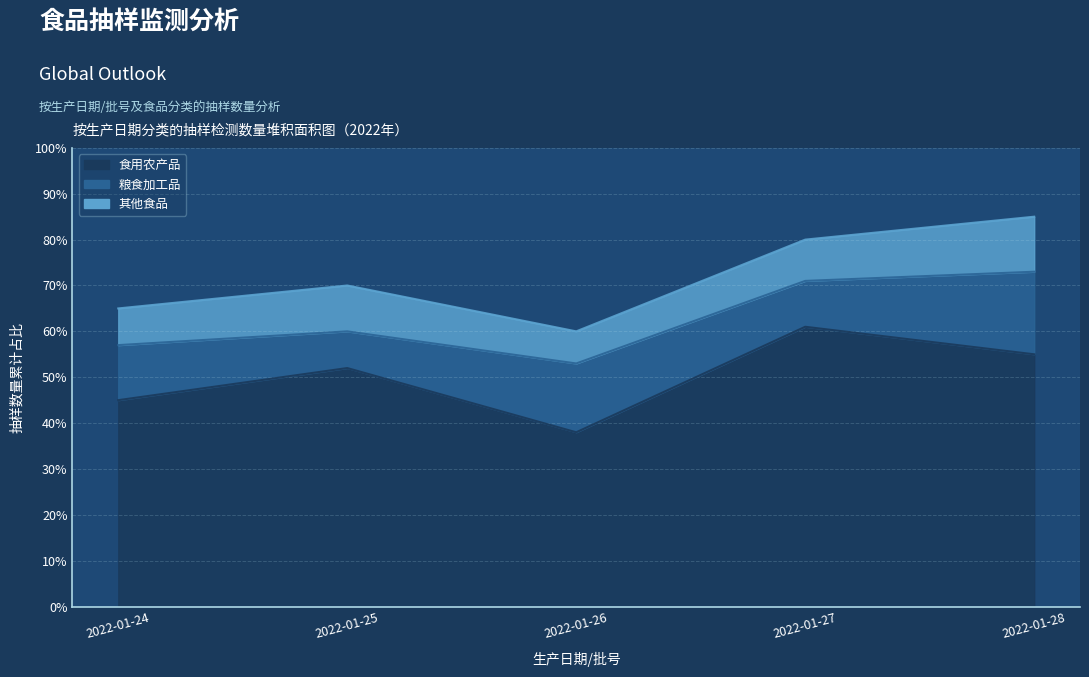

Reading right to left, what are all the values shown in this chart?

食用农产品: 2022-01-28=55	2022-01-27=61	2022-01-26=38	2022-01-25=52	2022-01-24=45
粮食加工品: 2022-01-28=18	2022-01-27=10	2022-01-26=15	2022-01-25=8	2022-01-24=12
其他食品: 2022-01-28=12	2022-01-27=9	2022-01-26=7	2022-01-25=10	2022-01-24=8